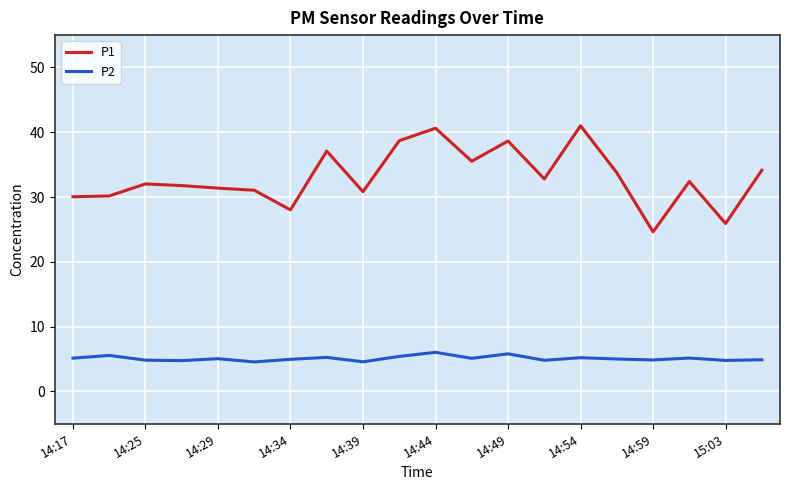

Which series has the largest total across all categories?

P1